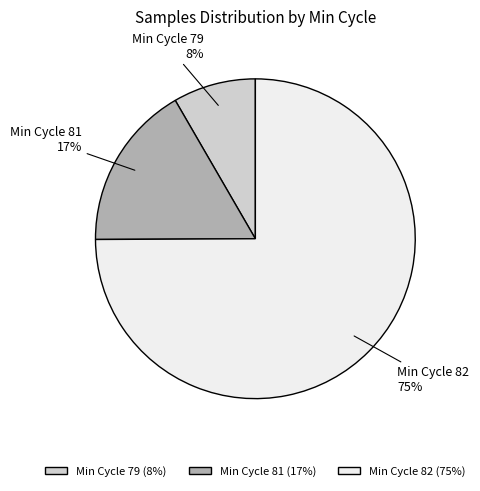

To the nearest percent, what percentage of the pie is Min Cycle 82?

75%